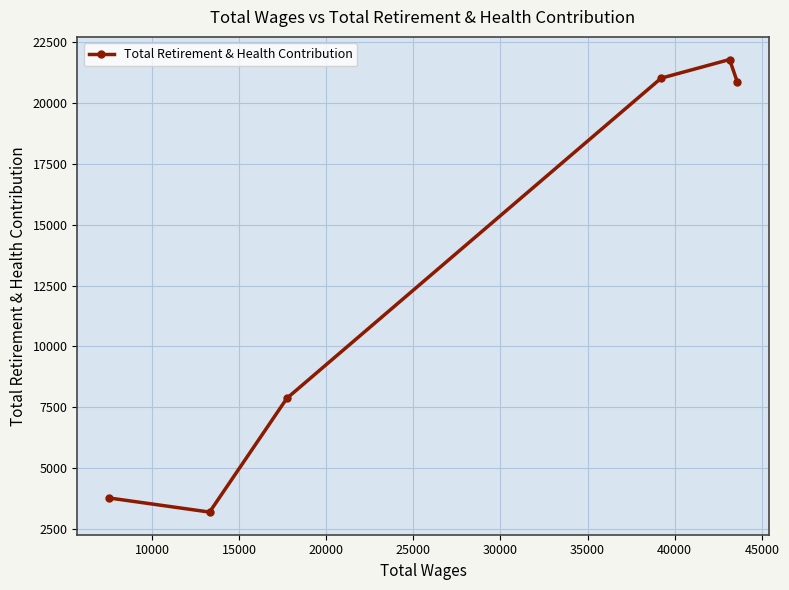

What is the difference between the values at 5000 and 10000?

933